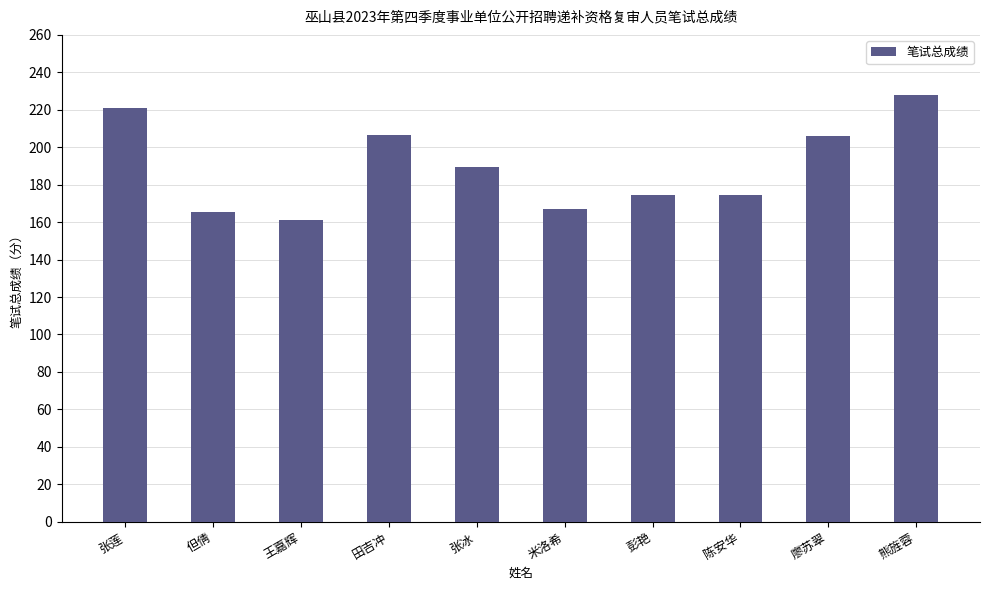

What position from the left is 陈安华?

8